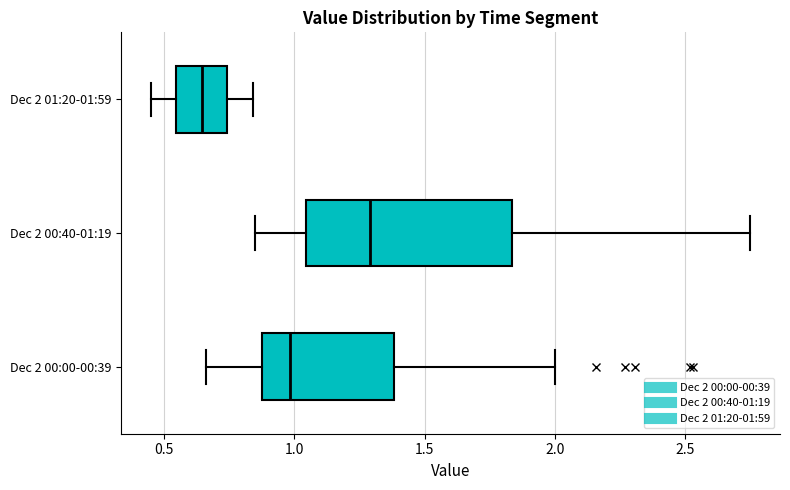

Which box has the furthest to the right median line?

Dec 2 00:40-01:19